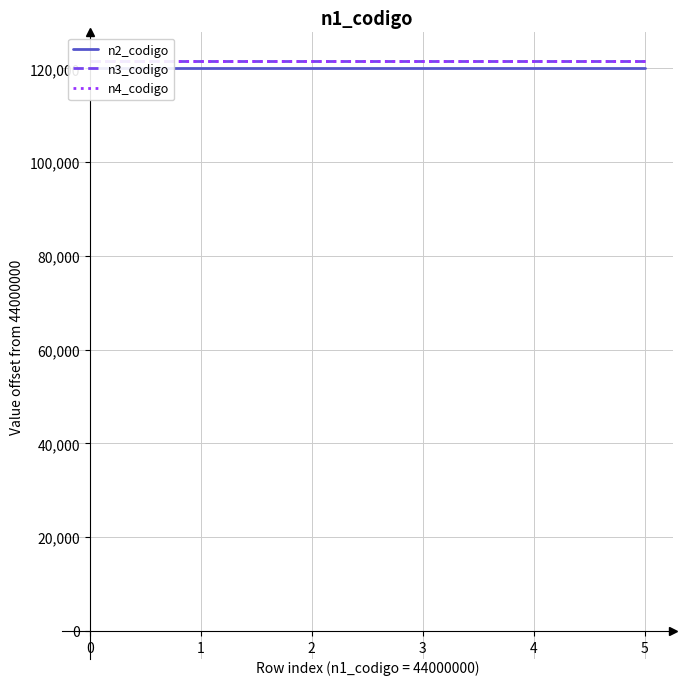

At how many categories does at least one series exceed 120657?

6